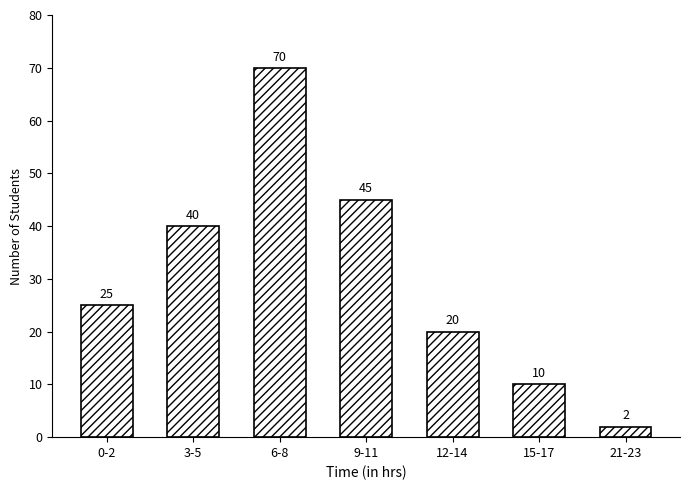

Reading left to right, what are all the values shown in this chart?

0-2=25	3-5=40	6-8=70	9-11=45	12-14=20	15-17=10	21-23=2